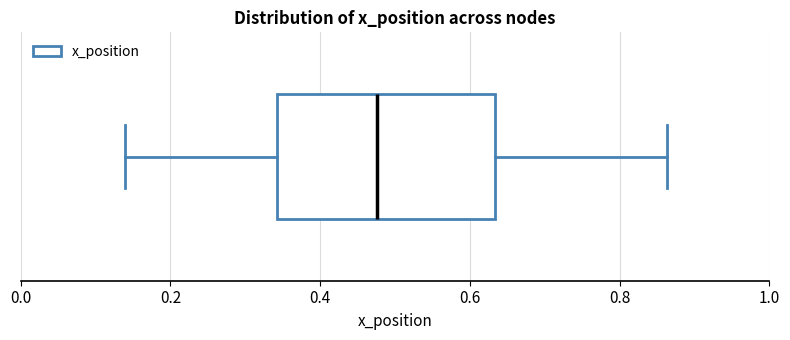

Read this box plot against the x-axis: the position of the median line, the range covered by the box, and the ends of both whiskers. The values are not printed on the chart, so give them approximately, as read against the axis.

median 0.48, box 0.34 to 0.64, whiskers 0.14 to 0.86